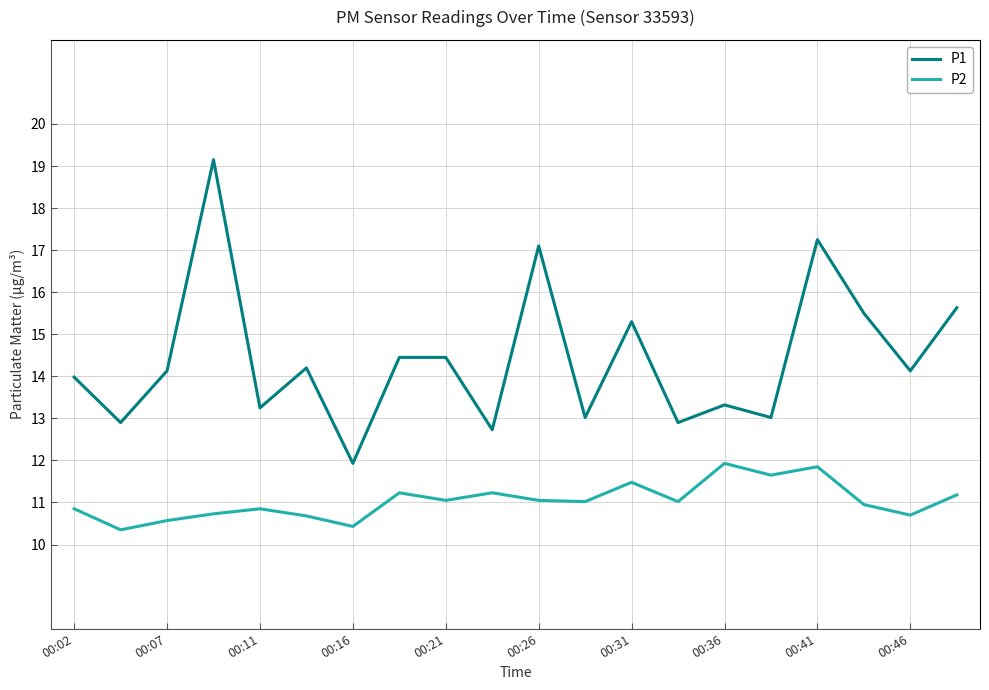

What is the maximum value for P2?

11.9